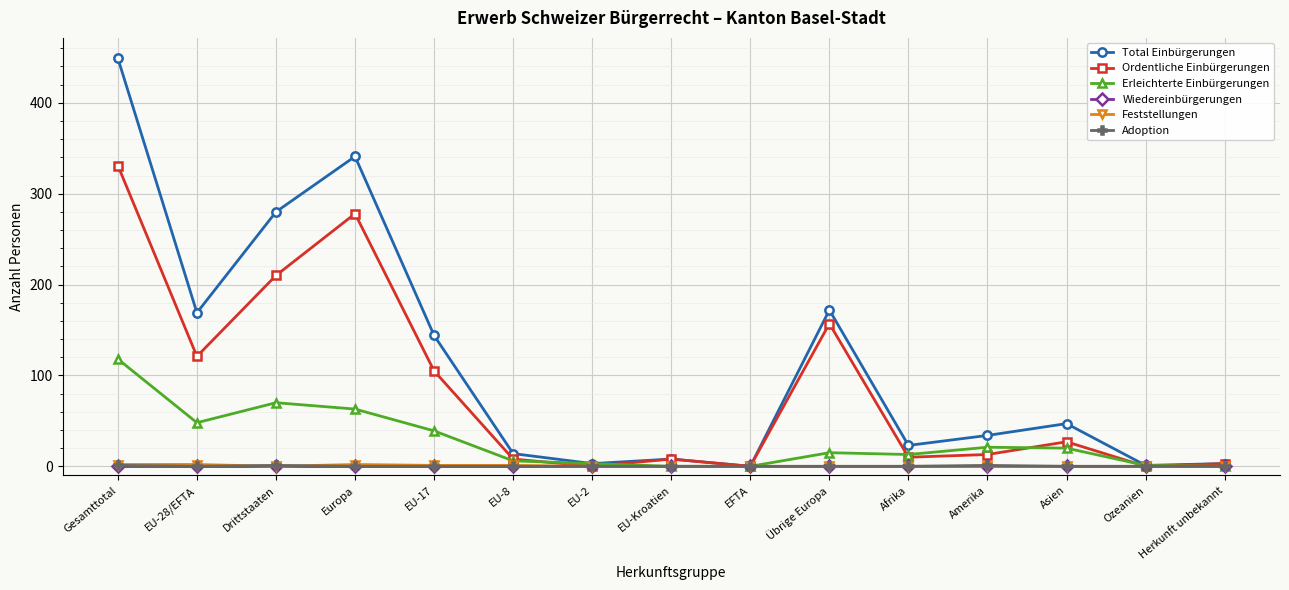

What are all the series names shown in the legend?

Total Einbürgerungen, Ordentliche Einbürgerungen, Erleichterte Einbürgerungen, Wiedereinbürgerungen, Feststellungen, Adoption